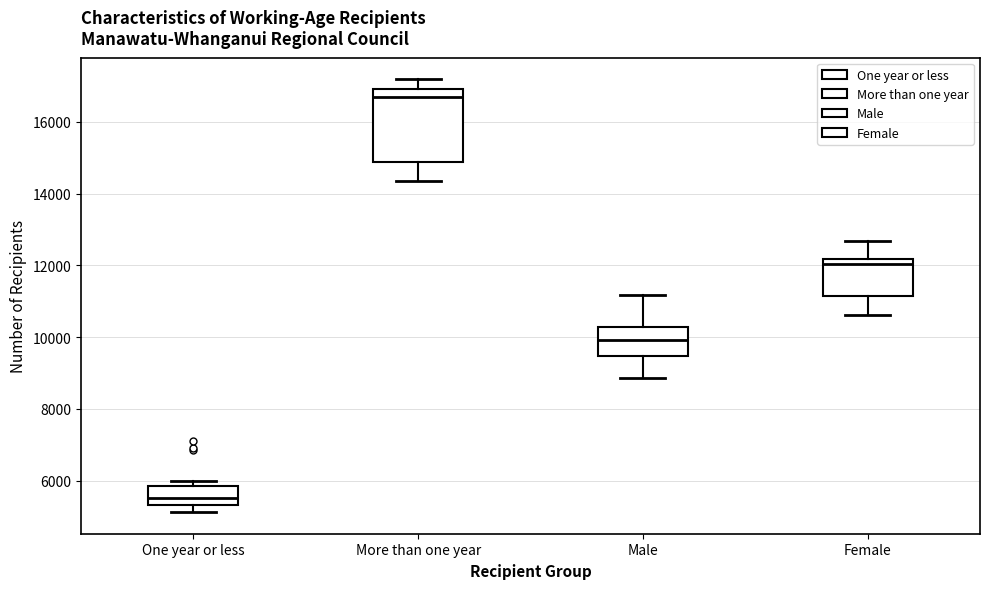

Which box has the lowest median line?

One year or less